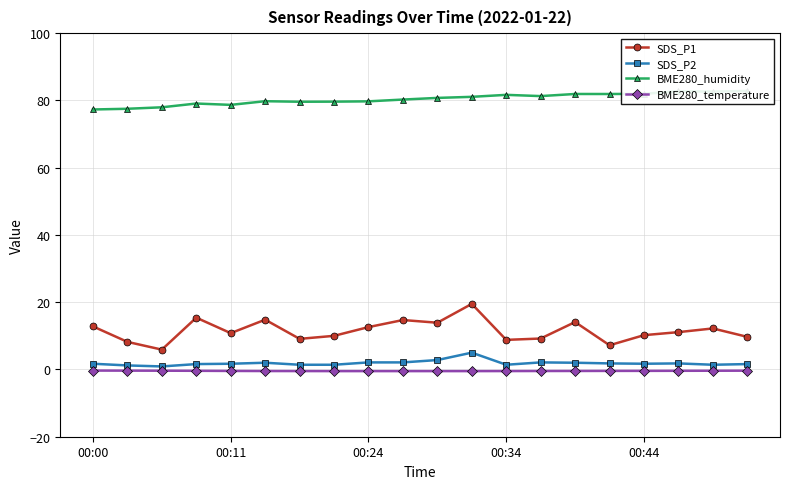

What is the total value across all series at 17?

95.2